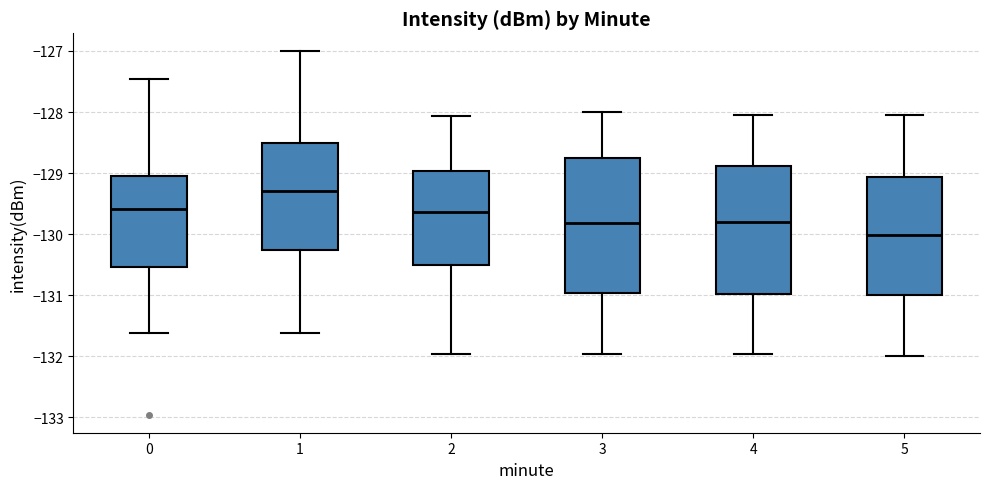

Reading left to right, read every box against the y-axis: the position of its median line, the range the box covers, and the ends of its whiskers. The values are not printed on the chart, so give them approximately, as read against the axis.

0: median -129.6, box -130.5 to -129.0, whiskers -131.6 to -127.5
1: median -129.3, box -130.3 to -128.5, whiskers -131.6 to -127.0
2: median -129.6, box -130.5 to -129.0, whiskers -132.0 to -128.1
3: median -129.8, box -131.0 to -128.8, whiskers -132.0 to -128.0
4: median -129.8, box -131.0 to -128.9, whiskers -132.0 to -128.1
5: median -130.0, box -131.0 to -129.1, whiskers -132.0 to -128.1